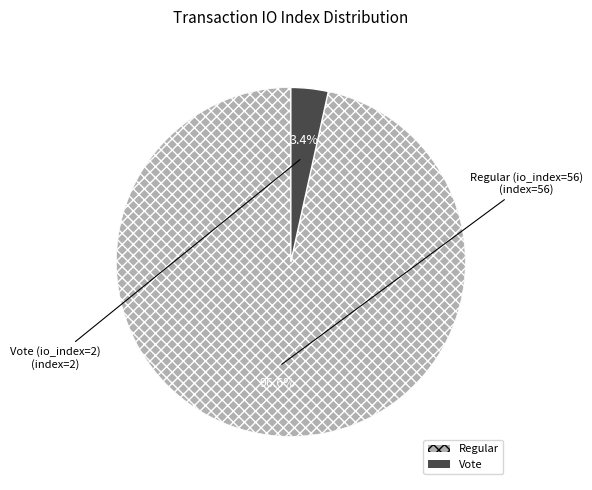

Is there a majority slice in this chart?

Yes